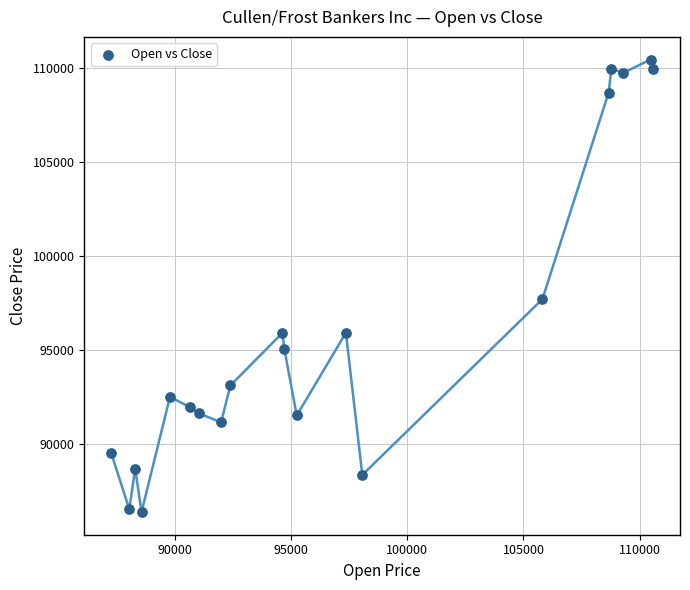

What Y value in the scatter plot is closest to 98413?

97706